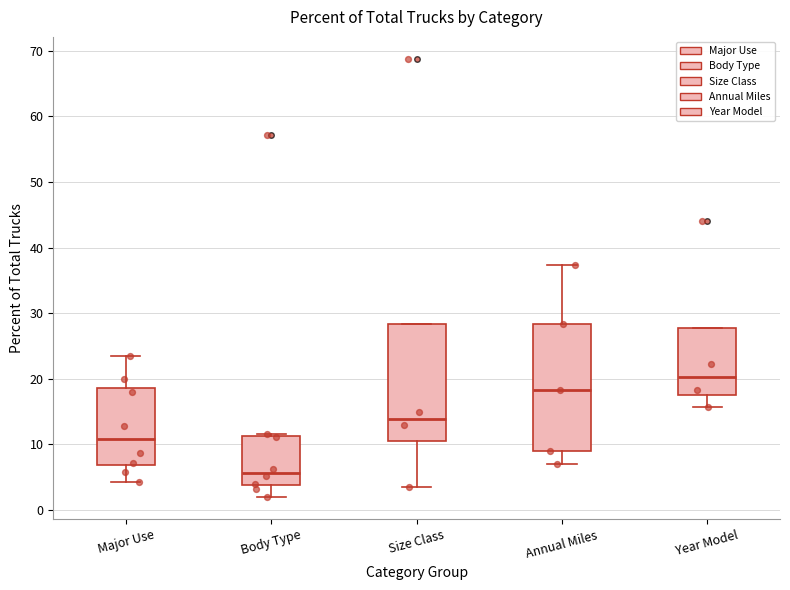

Reading left to right, read every box against the y-axis: the position of its median line, the range the box covers, and the ends of its whiskers. The values are not printed on the chart, so give them approximately, as read against the axis.

Major Use: median 11, box 7 to 19, whiskers 4 to 23
Body Type: median 6, box 4 to 11, whiskers 2 to 12
Size Class: median 14, box 11 to 28, whiskers 3 to 28
Annual Miles: median 18, box 9 to 28, whiskers 7 to 37
Year Model: median 20, box 18 to 28, whiskers 16 to 28